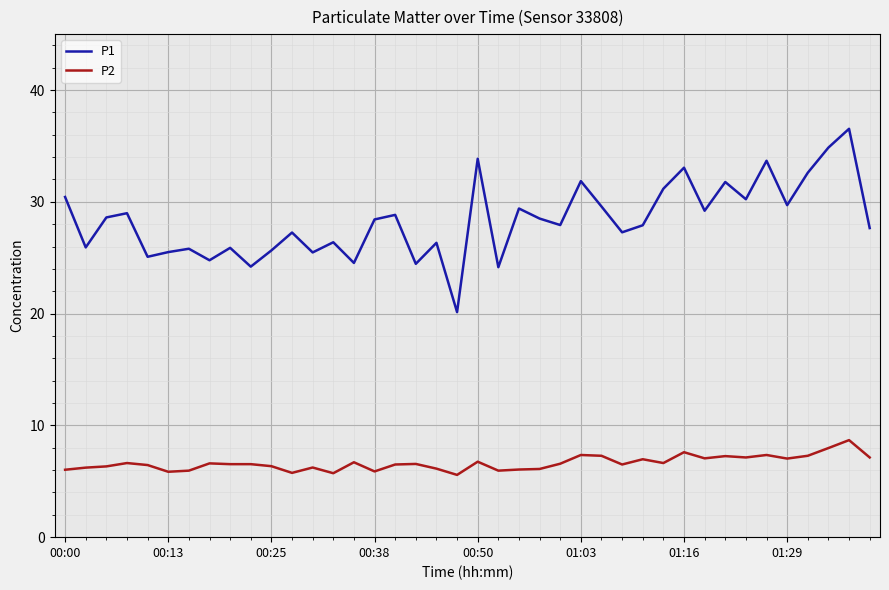

What is the smallest value displayed?

5.6